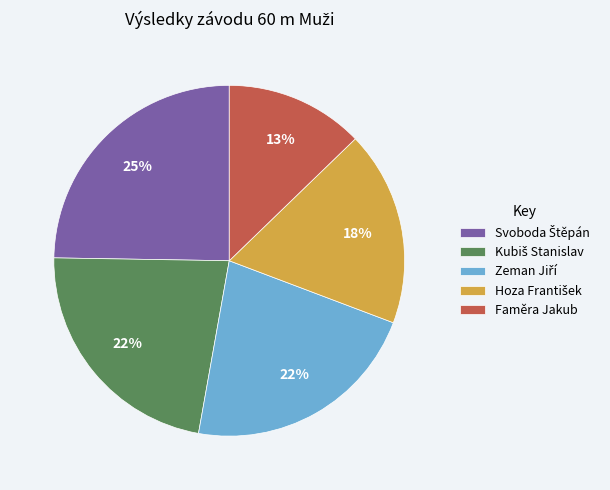

To the nearest percent, what is the difference between the largest and smallest slice percentages?

12%